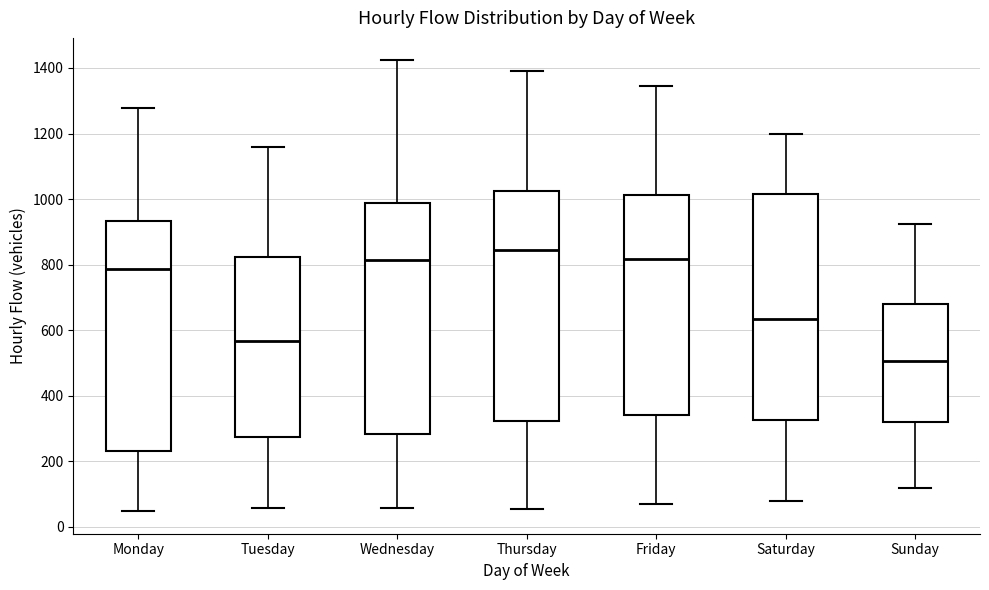

Where does the upper whisker of the box for Tuesday end on the y-axis? The values are not printed on the chart, so give them approximately, as read against the axis.

1160